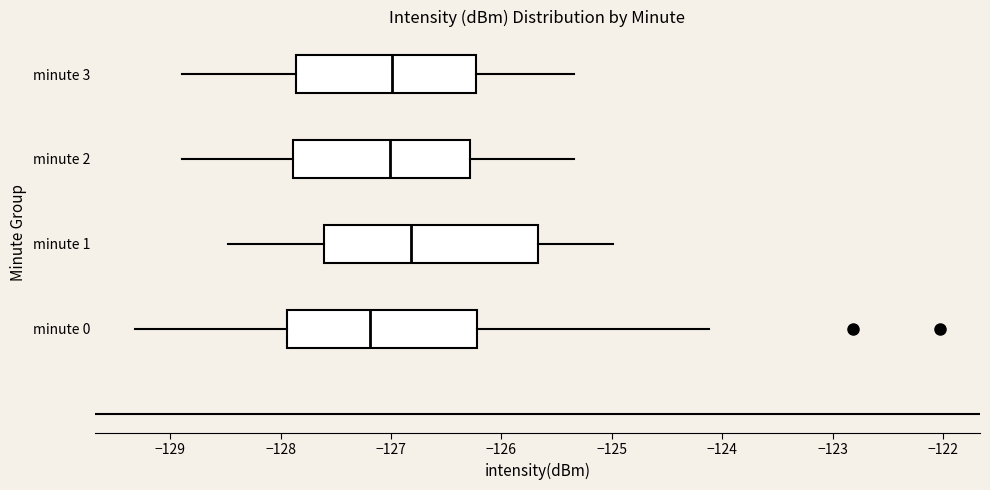

Which box's median line is the furthest to the right?

minute 1